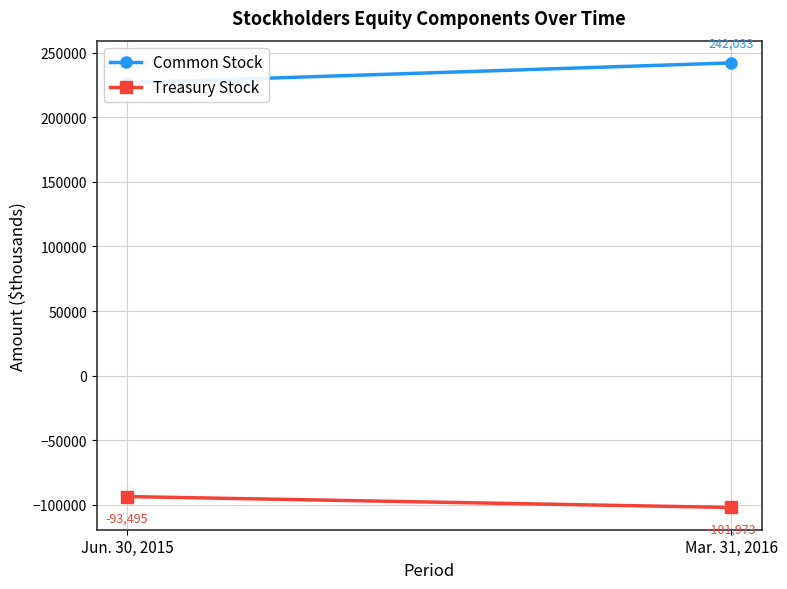

Which category has the lowest value in the Treasury Stock series?

Mar. 31, 2016